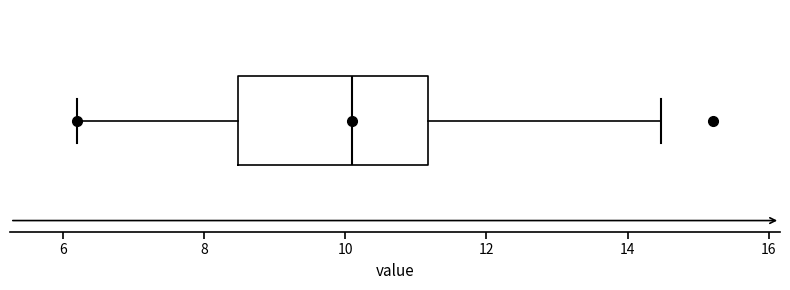

Transcribe this box plot: give where the median line is, the range the box spans, and where the two whiskers end, as read against the x-axis. The values are not printed on the chart, so give them approximately, as read against the axis.

median 10.0, box 8.4 to 11.2, whiskers 6.2 to 14.4